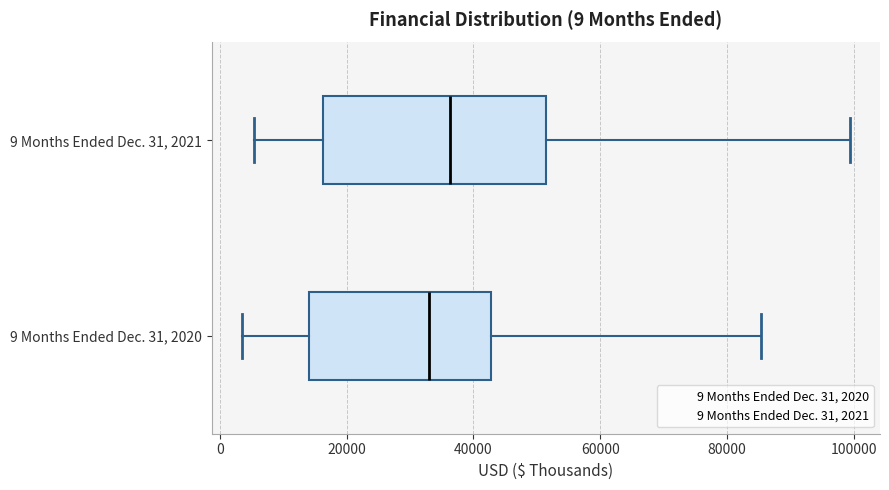

Comparing the boxes themselves (not the whiskers), which one is the widest?

9 Months Ended Dec. 31, 2021